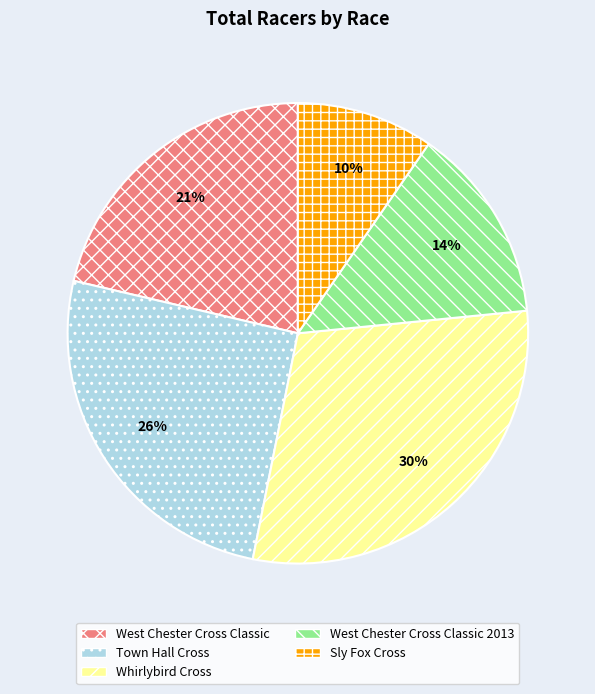

Does West Chester Cross Classic account for over 50% of the chart?

No